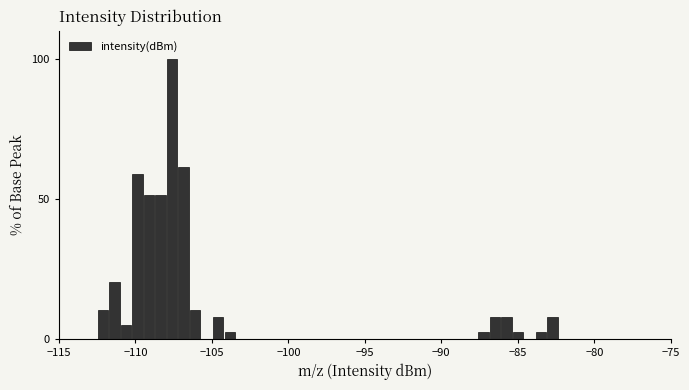

Around what value on the x-axis is the tallest bar? Give the approximate position of its centre, as read against the axis.

-107.5